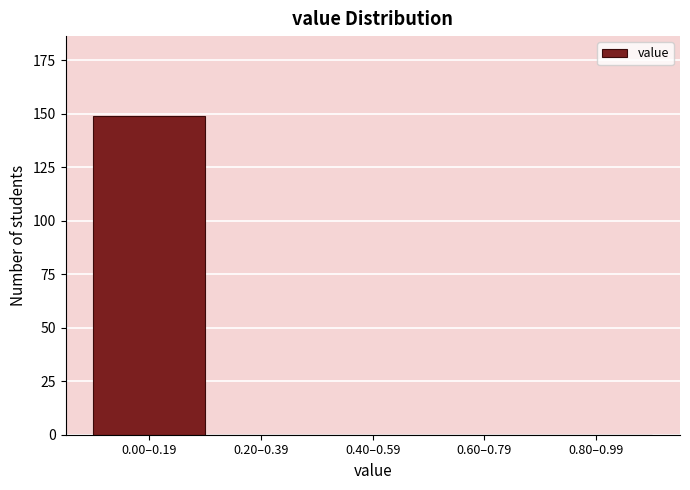

Reading right to left, what are all the values shown in this chart?

0.80–0.99=0	0.60–0.79=0	0.40–0.59=0	0.20–0.39=0	0.00–0.19=149